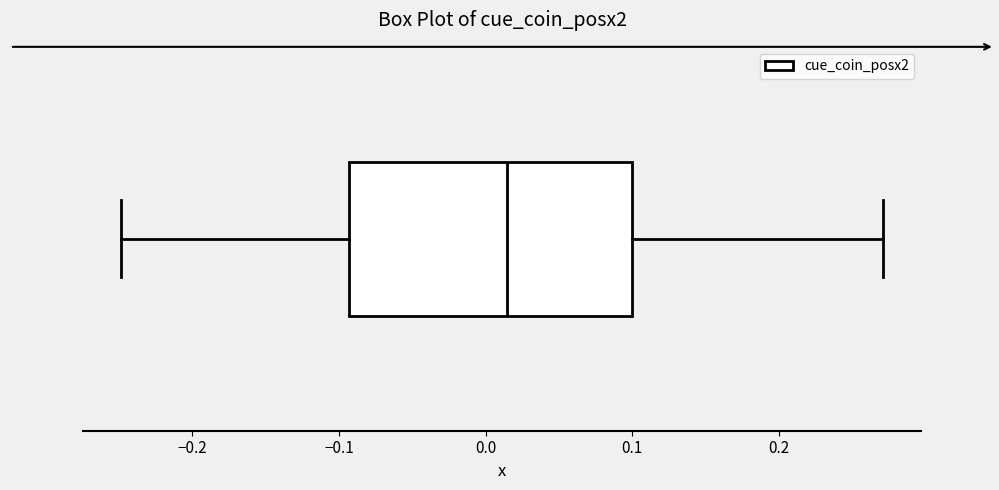

Read this box plot against the x-axis: the position of the median line, the range covered by the box, and the ends of both whiskers. The values are not printed on the chart, so give them approximately, as read against the axis.

median 0.01, box -0.09 to 0.10, whiskers -0.25 to 0.27